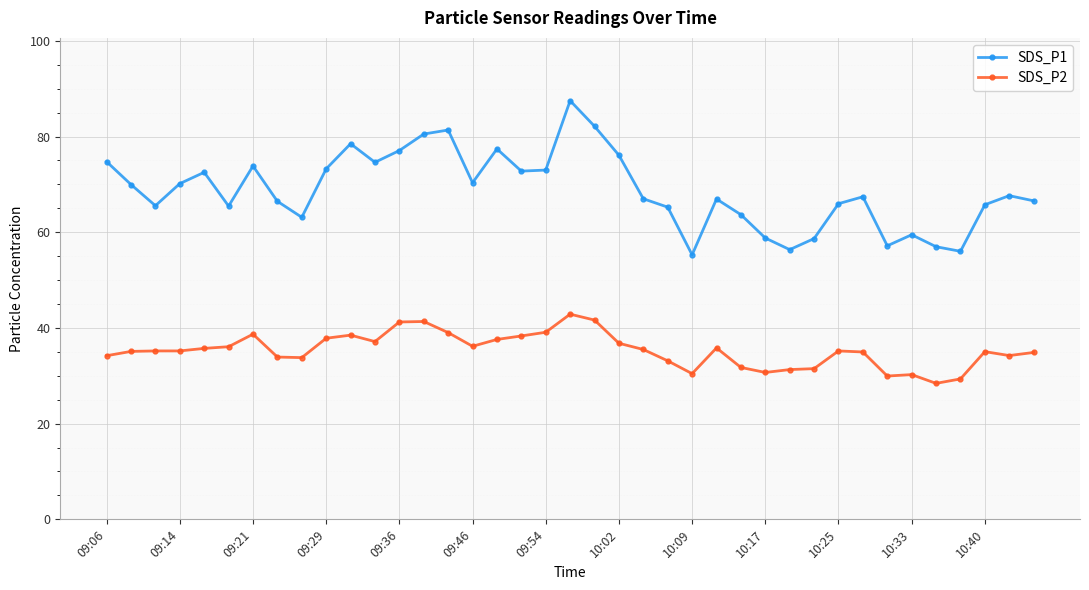

What is the sum of all SDS_P1 values?

2681.6